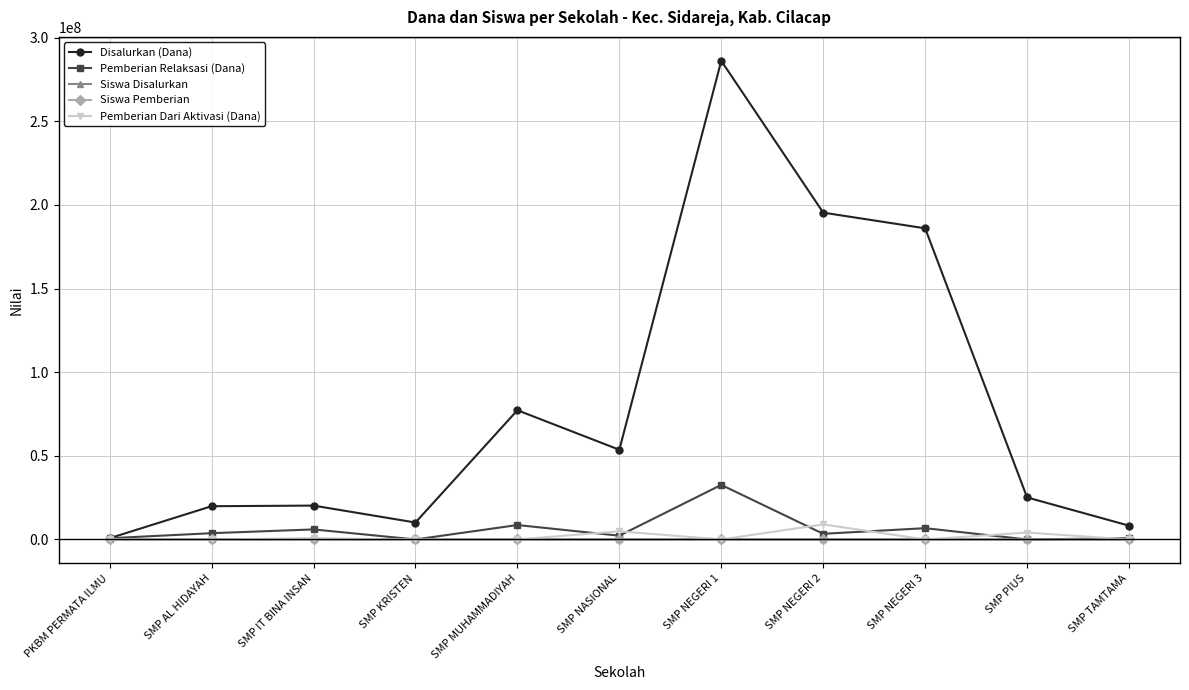

Is it true that Disalurkan (Dana) equals 19875000 at SMP AL HIDAYAH?

True